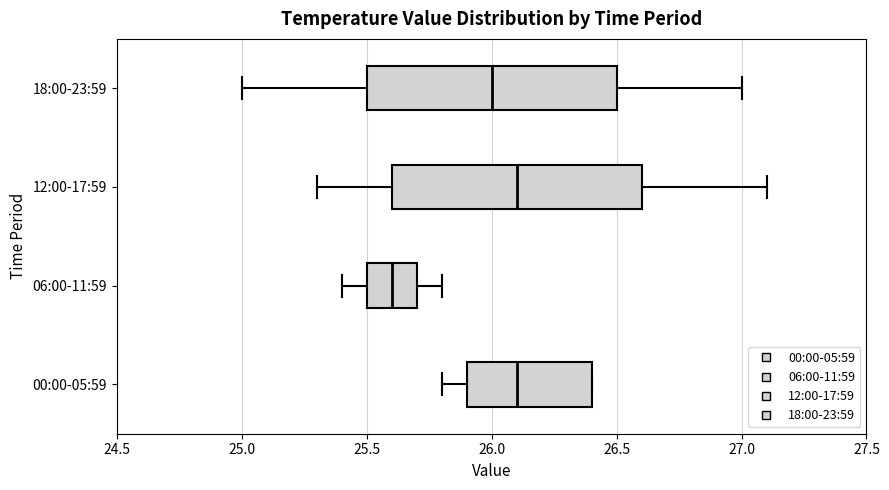

Reading bottom to top, transcribe this box plot: for each box, give where its median line is, the range the box spans, and where its two whiskers end, as read against the x-axis. The values are not printed on the chart, so give them approximately, as read against the axis.

00:00-05:59: median 26.1, box 25.9 to 26.4, whiskers 25.8 to 26.4
06:00-11:59: median 25.6, box 25.5 to 25.7, whiskers 25.4 to 25.8
12:00-17:59: median 26.1, box 25.6 to 26.6, whiskers 25.3 to 27.1
18:00-23:59: median 26.0, box 25.5 to 26.5, whiskers 25.0 to 27.0